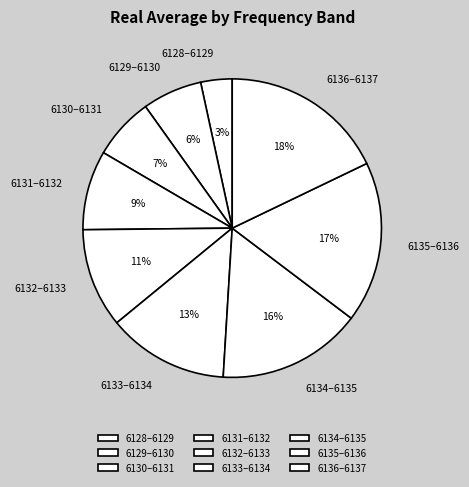

Which has a higher value, 6129–6130 or 6135–6136?

6135–6136